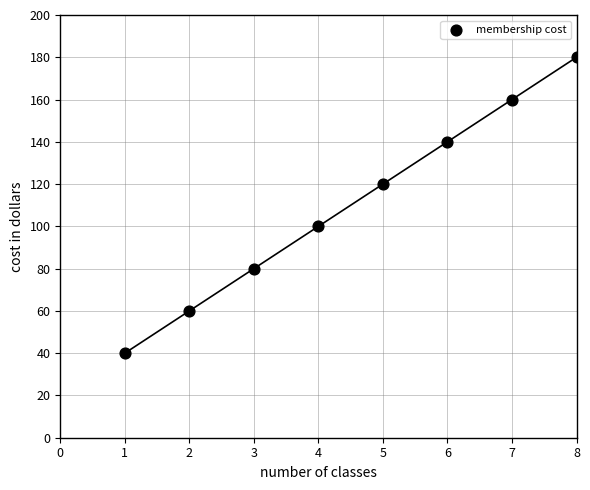

What is the range of X values (max minus min)?

7